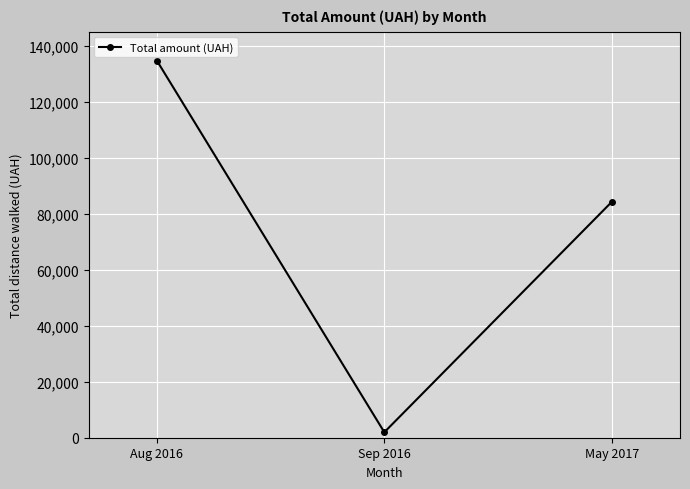

Read the value at May 2017.

84232.1